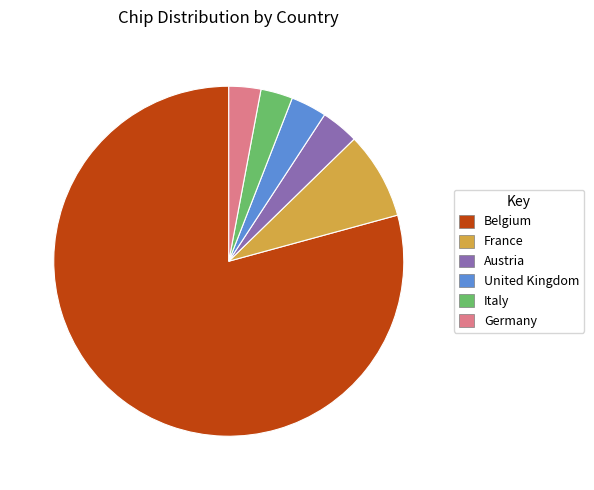

What is the ratio of the value at Italy to the value at France?

0.4